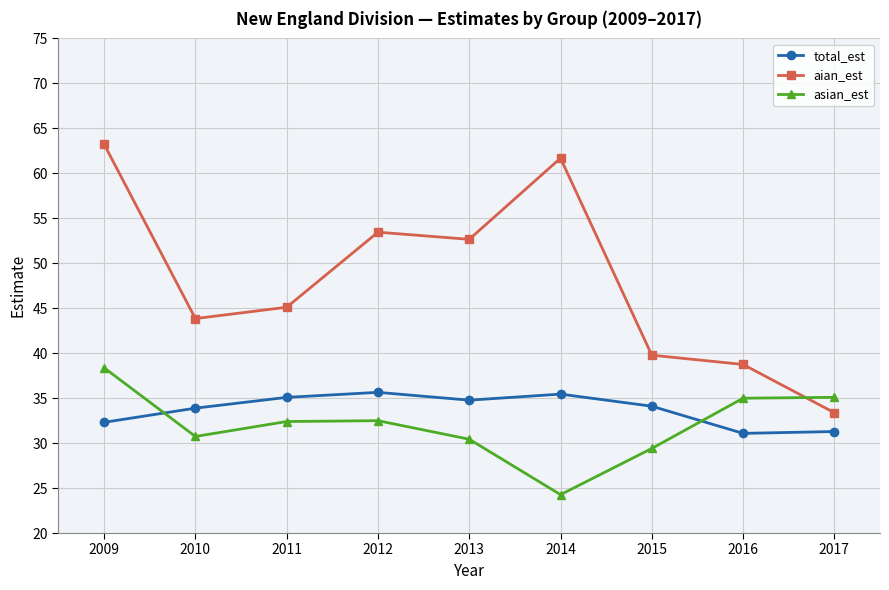

The value of asian_est at 2010 is 12.3. True or false?

False